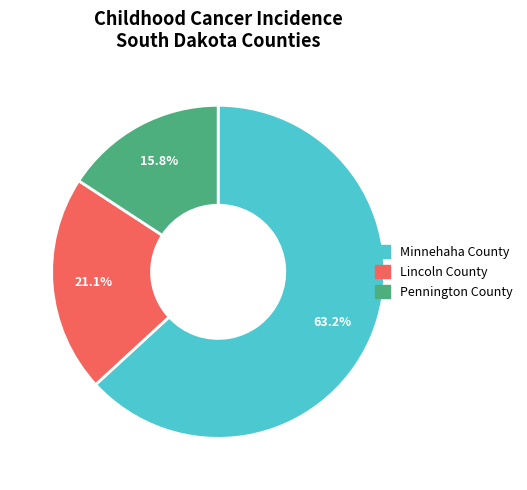

To the nearest percent, what is the combined percentage of Lincoln County and Pennington County?

37%